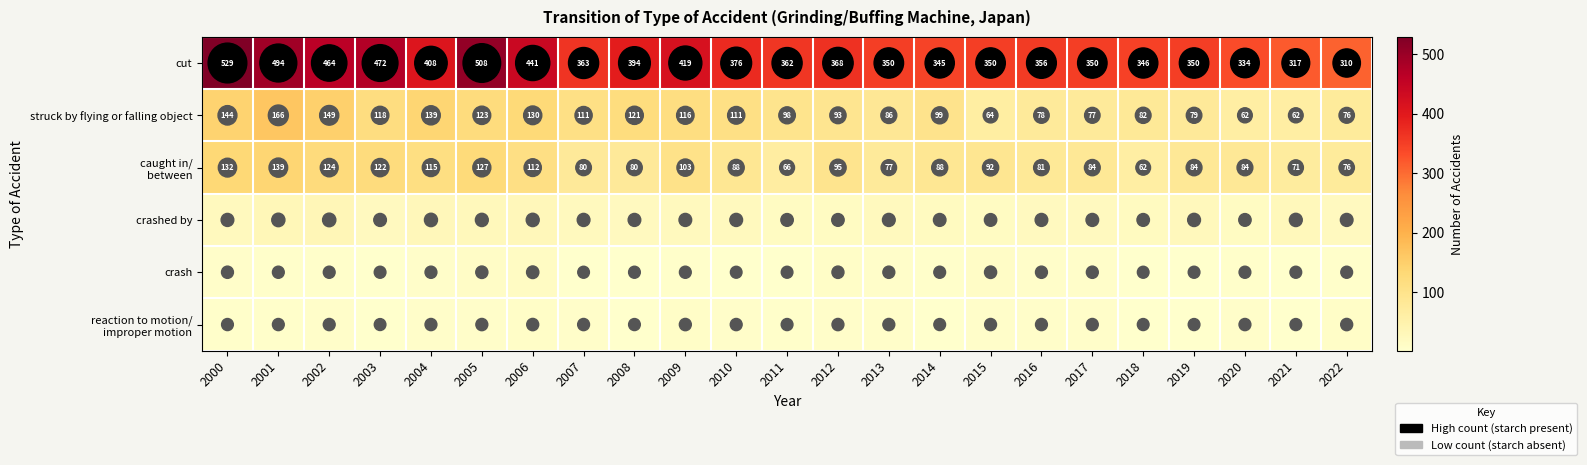

What is the highest value of the struck by flying or falling object series?

166